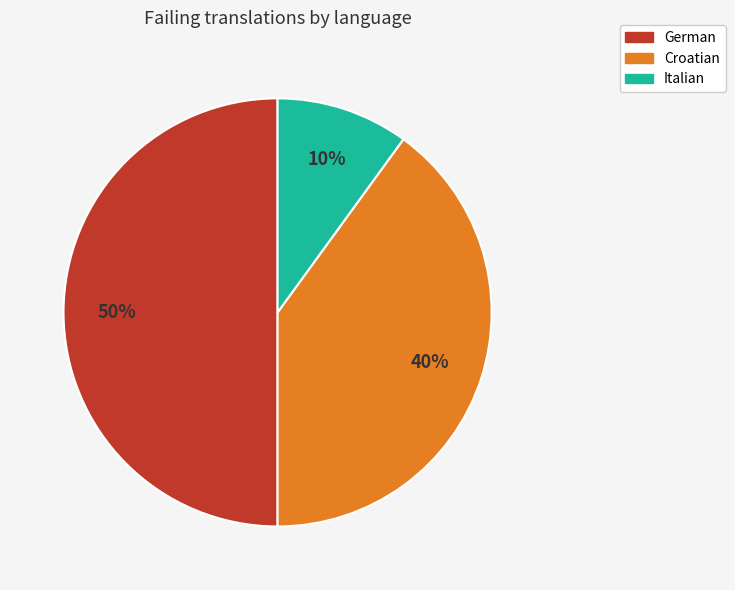

Does Italian represent more than half of the total?

No